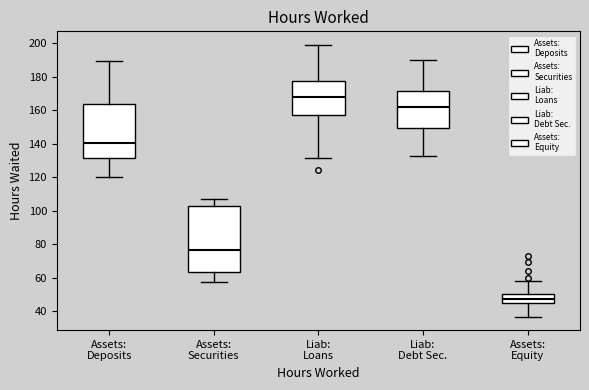

Reading left to right, transcribe this box plot: for each box, give where its median line is, the range the box spans, and where its two whiskers end, as read against the y-axis. The values are not printed on the chart, so give them approximately, as read against the axis.

Assets: Deposits: median 140, box 132 to 164, whiskers 120 to 190
Assets: Securities: median 76, box 64 to 102, whiskers 58 to 108
Liab: Loans: median 168, box 158 to 178, whiskers 132 to 200
Liab: Debt Sec.: median 162, box 150 to 172, whiskers 132 to 190
Assets: Equity: median 48, box 44 to 50, whiskers 36 to 58